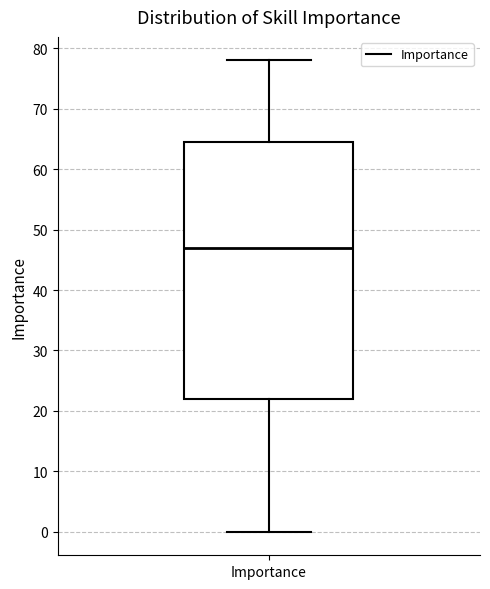

Where is the lower edge of the box for Importance on the y-axis? The values are not printed on the chart, so give them approximately, as read against the axis.

22